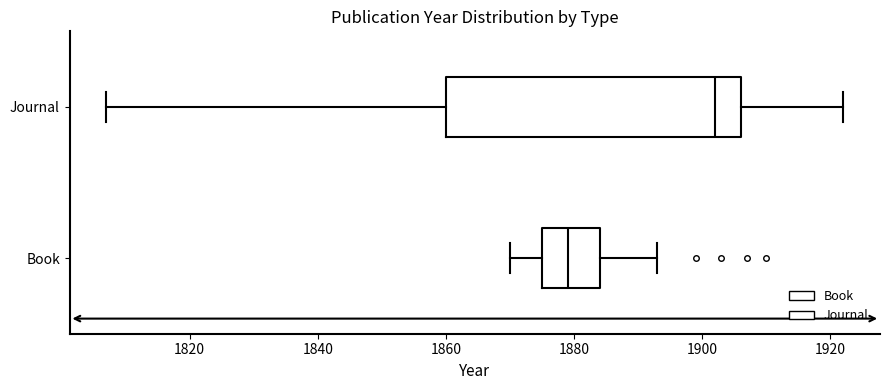

Which box's median line is the furthest to the left?

Book